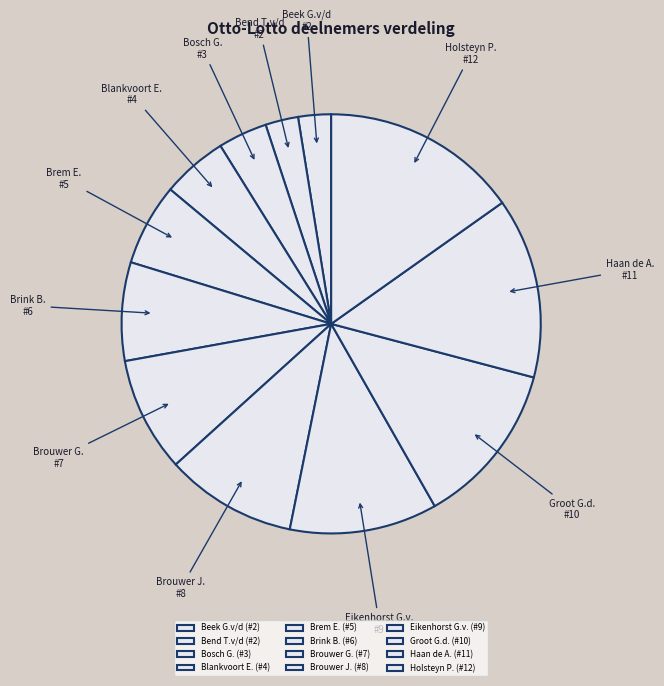

Is it true that Blankvoort E. is 19% of the pie?

False